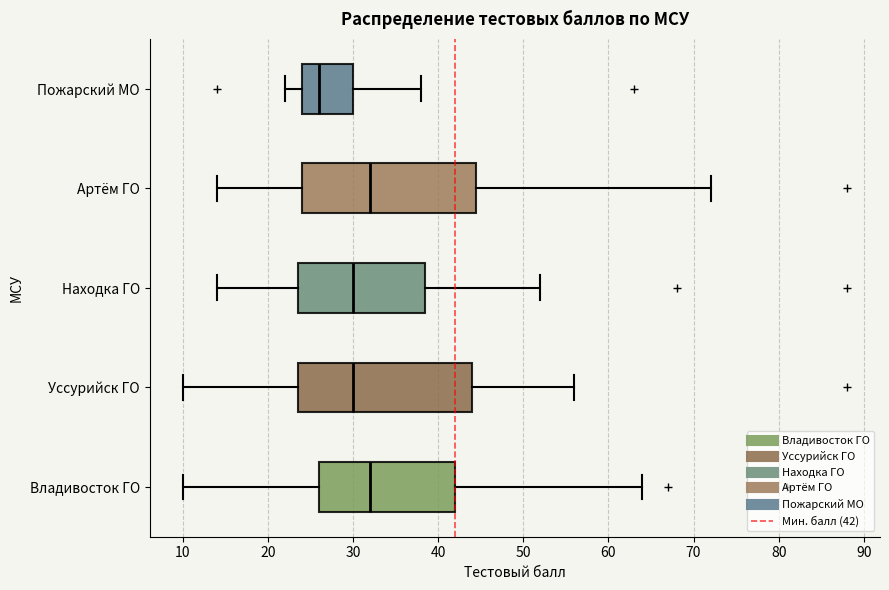

Where is the right edge of the box for Артём ГО on the x-axis? The values are not printed on the chart, so give them approximately, as read against the axis.

45